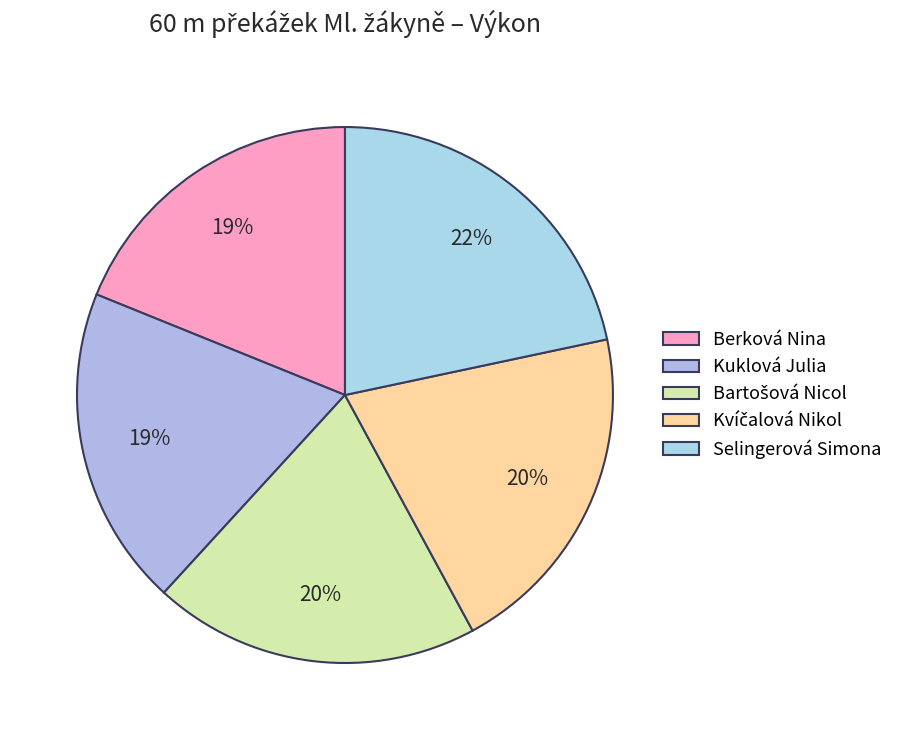

Rank the categories by value from highest to lowest.

Selingerová Simona, Kvíčalová Nikol, Bartošová Nicol, Kuklová Julia, Berková Nina